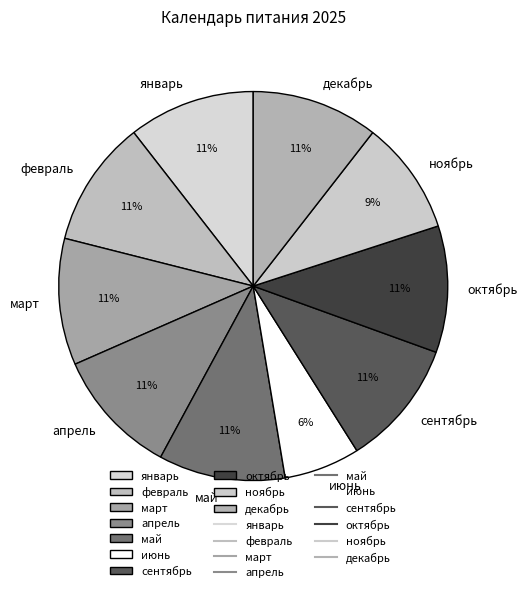

Count the number of slices in the pie.

10